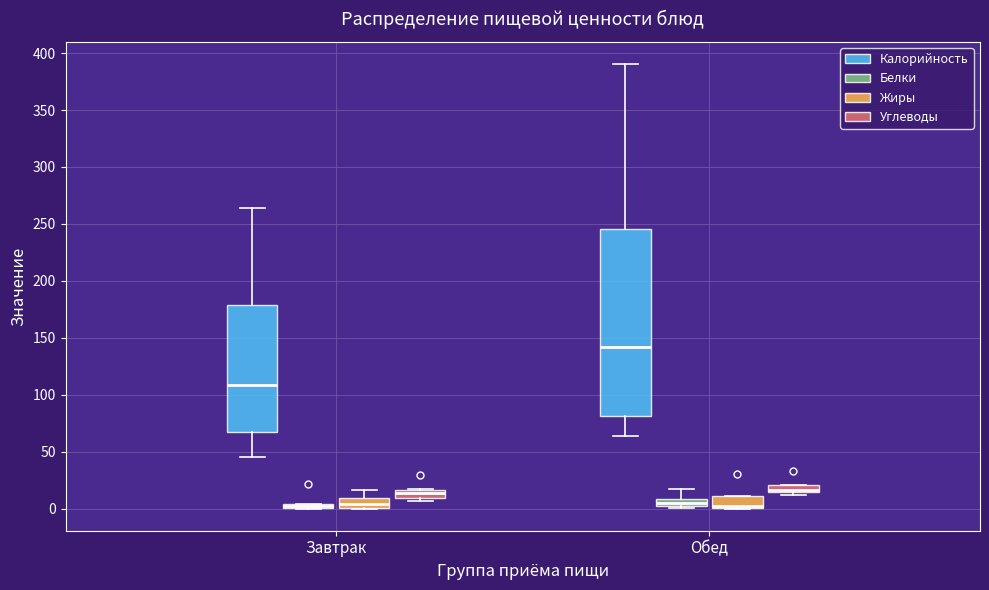

Which box is the tallest, from its lower edge to its upper edge?

Обед (Калорийность)